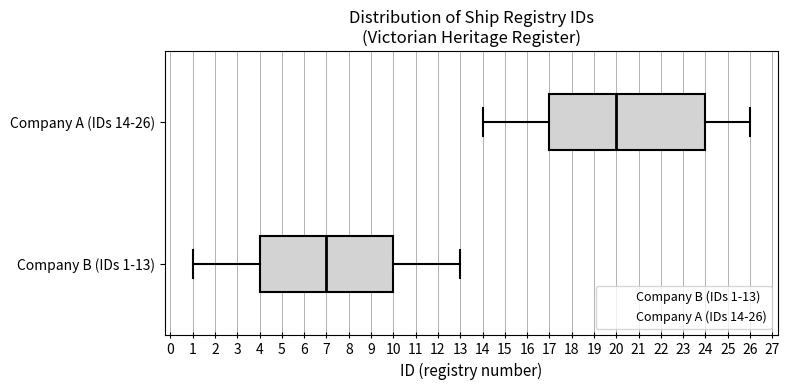

Reading bottom to top, transcribe this box plot: for each box, give where its median line is, the range the box spans, and where its two whiskers end, as read against the x-axis. The values are not printed on the chart, so give them approximately, as read against the axis.

Company B (IDs 1-13): median 7, box 4 to 10, whiskers 1 to 13
Company A (IDs 14-26): median 20, box 17 to 24, whiskers 14 to 26